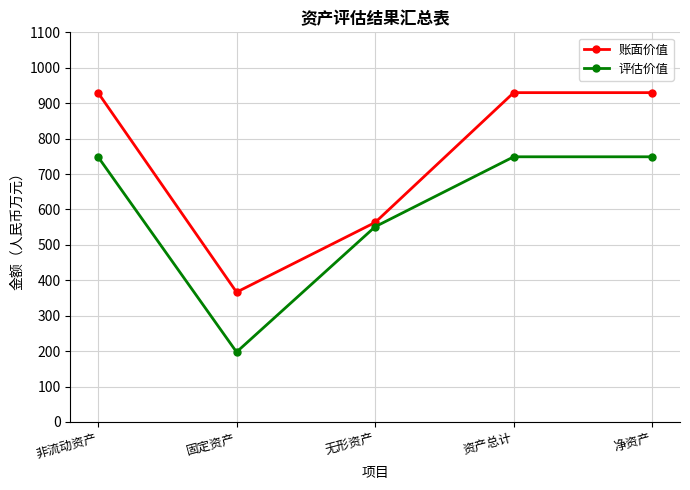

Reading right to left, extract all data points from this chart.

账面价值: 929.8	929.8	563.3	366.5	929.8
评估价值: 748.7	748.7	551.2	197.5	748.7